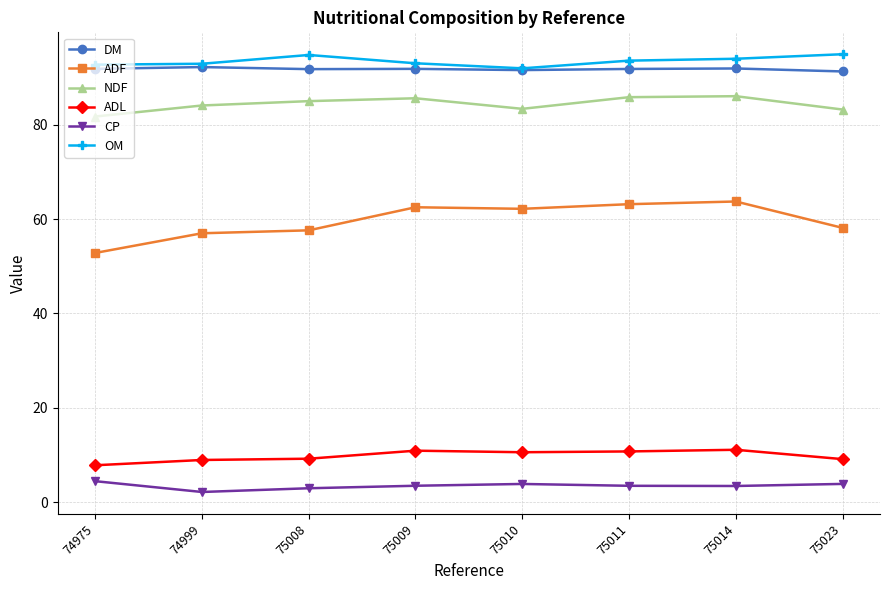

At how many categories does at least one series exceed 35?

8